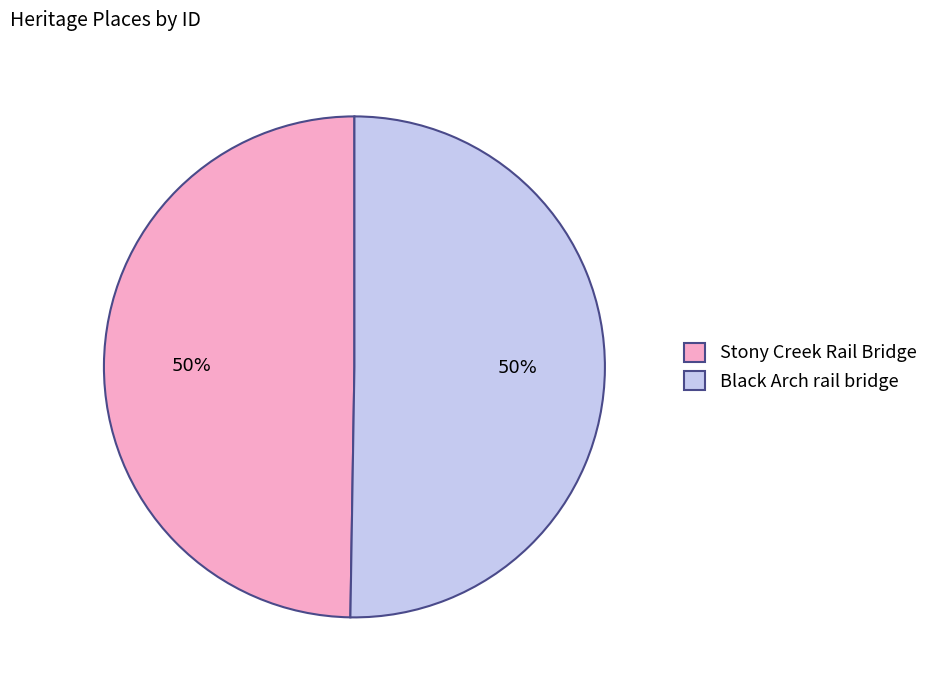

How many segments does this pie chart have?

2